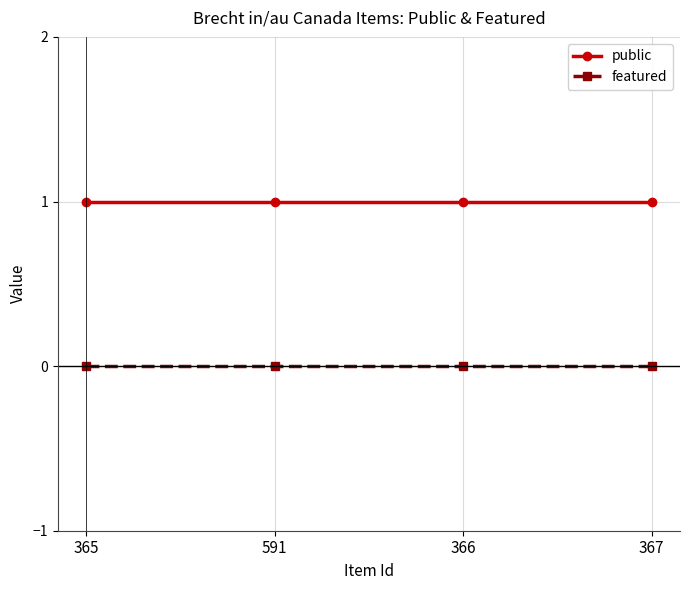

True or false: featured has a value of 0 at 365.

True